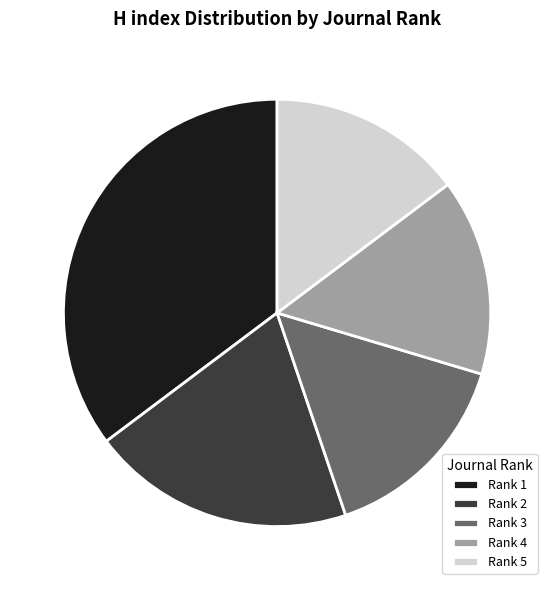

Is it true that Rank 5 is 23% of the pie?

False